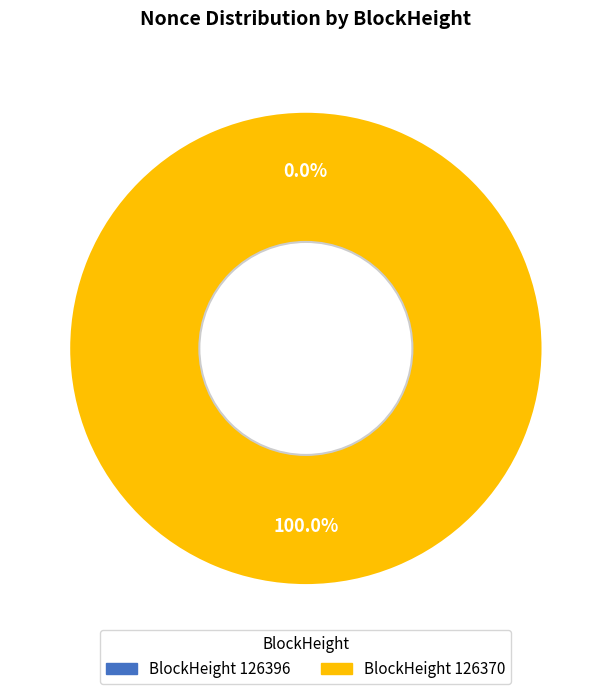

Which slice is the smallest?

126396